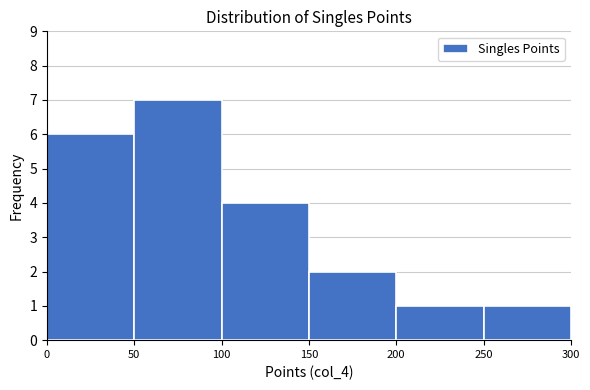

Reading left to right, transcribe this chart: for each bar, give the range it covers on the x-axis and its height. The values are not printed on the chart, so give them approximately, as read against the axis.

0 to 50: 6
50 to 100: 7
100 to 150: 4
150 to 200: 2
200 to 250: 1
250 to 300: 1